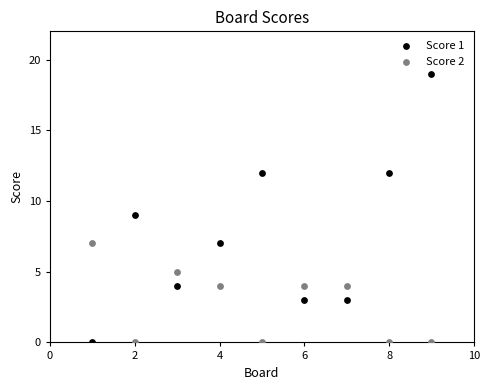

Which series has the largest Y range (max minus min)?

Score 1